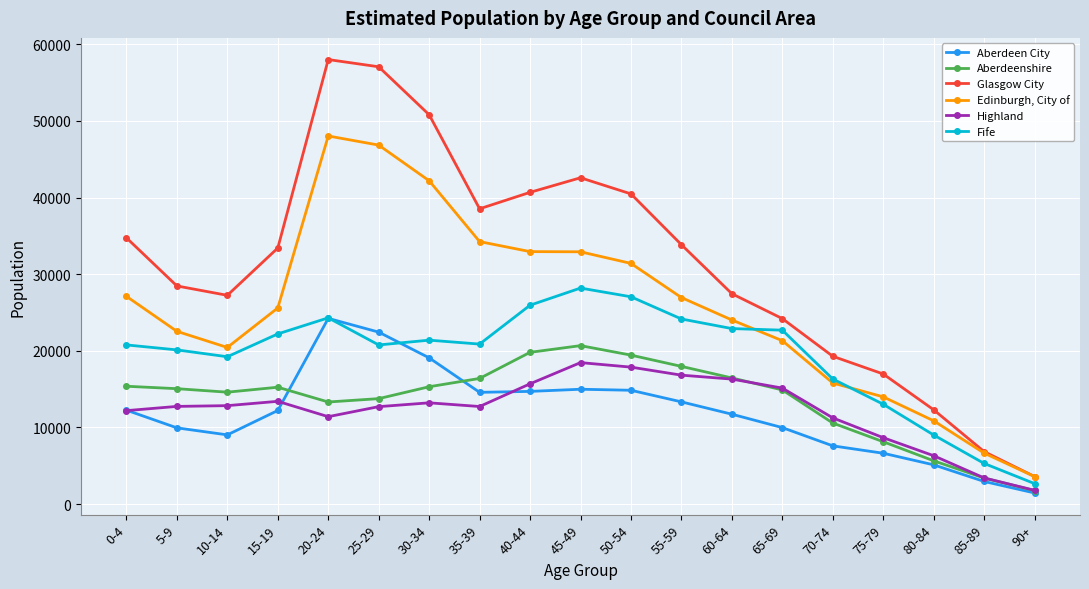

What is the spread (max minus min) of values at 50-54?

25629